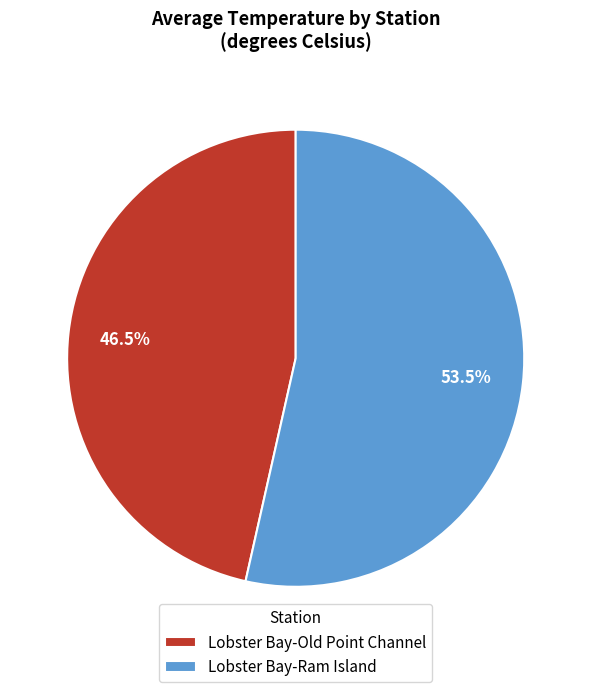

Rank the categories by value from lowest to highest.

Lobster Bay-Old Point Channel, Lobster Bay-Ram Island